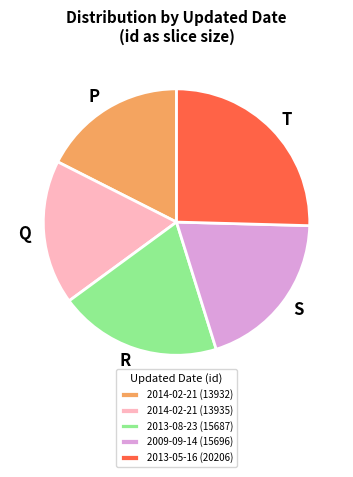

Does any single category account for the majority?

No